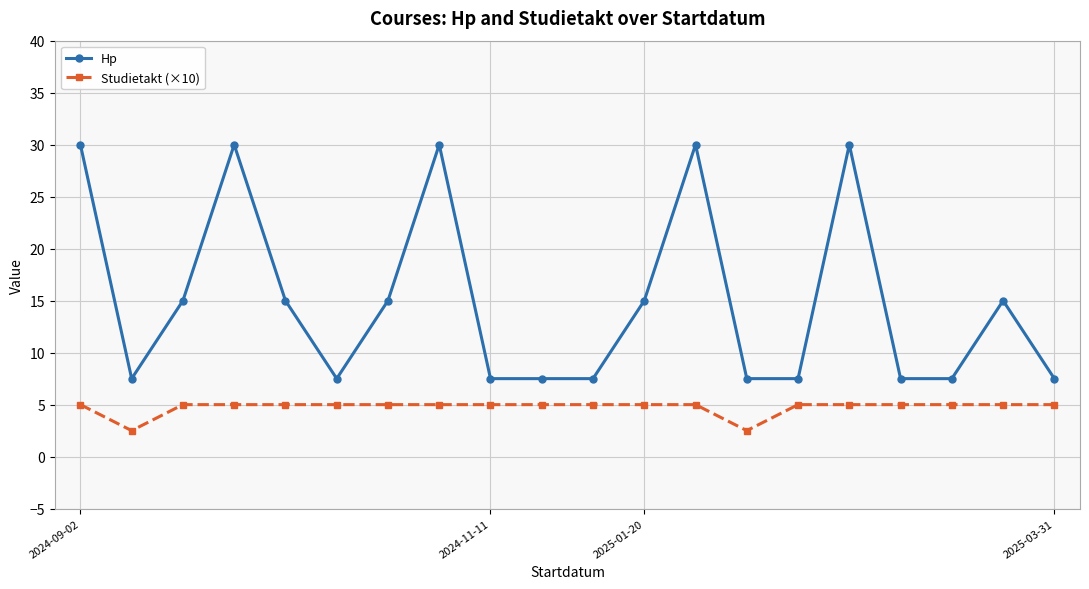

What is the value of the Hp point at the 14th from the left?

7.5